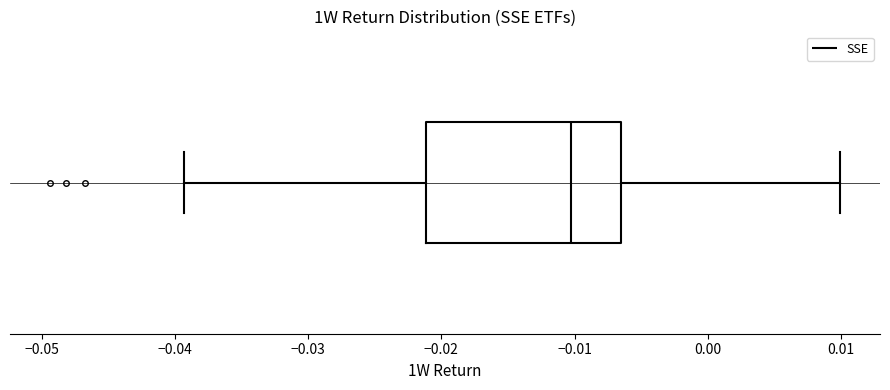

Transcribe this box plot: give where the median line is, the range the box spans, and where the two whiskers end, as read against the x-axis. The values are not printed on the chart, so give them approximately, as read against the axis.

median -0.010, box -0.021 to -0.007, whiskers -0.039 to 0.010